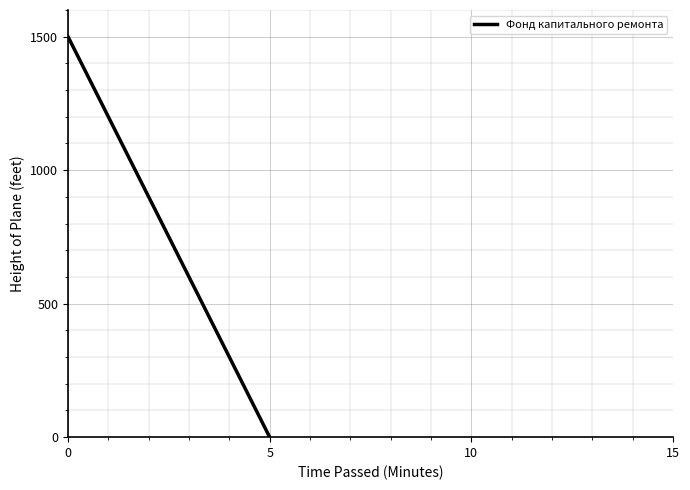

True or false: the data shows 0 at 5.

True